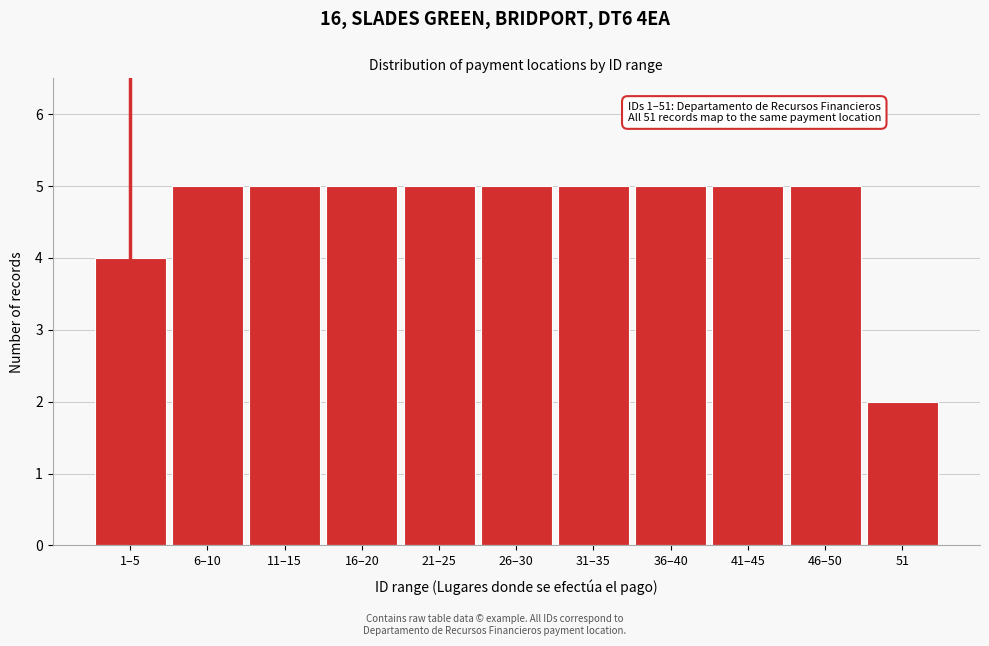

Reading left to right, extract all data points from this chart.

4	5	5	5	5	5	5	5	5	5	2